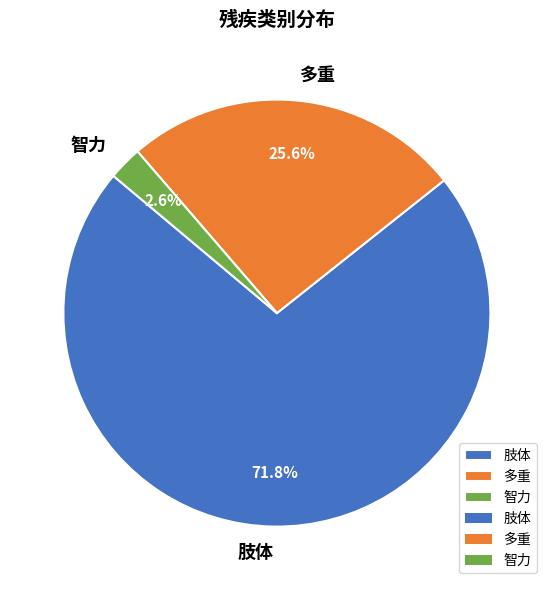

Does 肢体 represent more than half of the total?

Yes